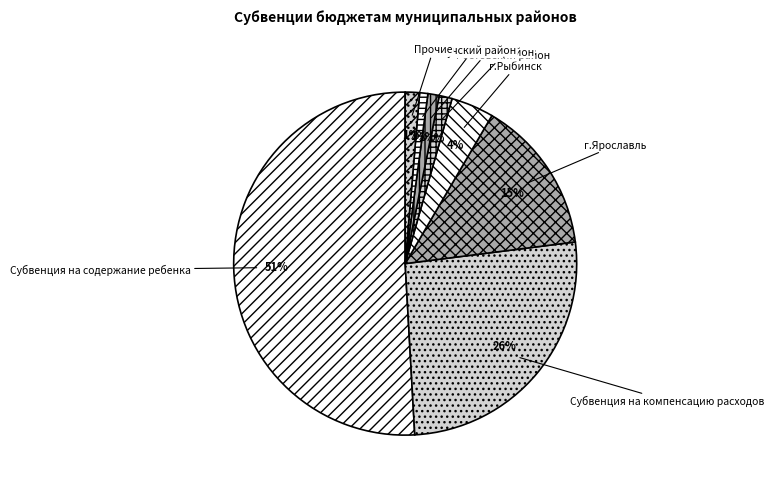

Which category has the biggest portion of the pie?

Субвенция на содержание ребенка